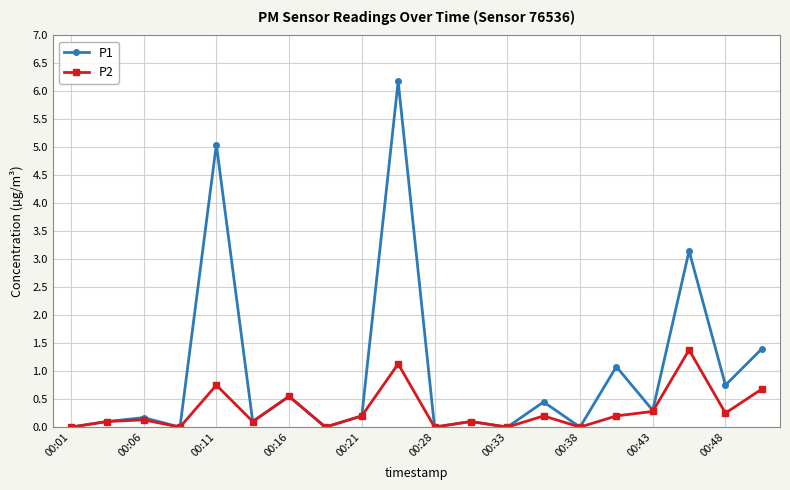

What is the value of the P2 point at the 18th from the left?

1.4